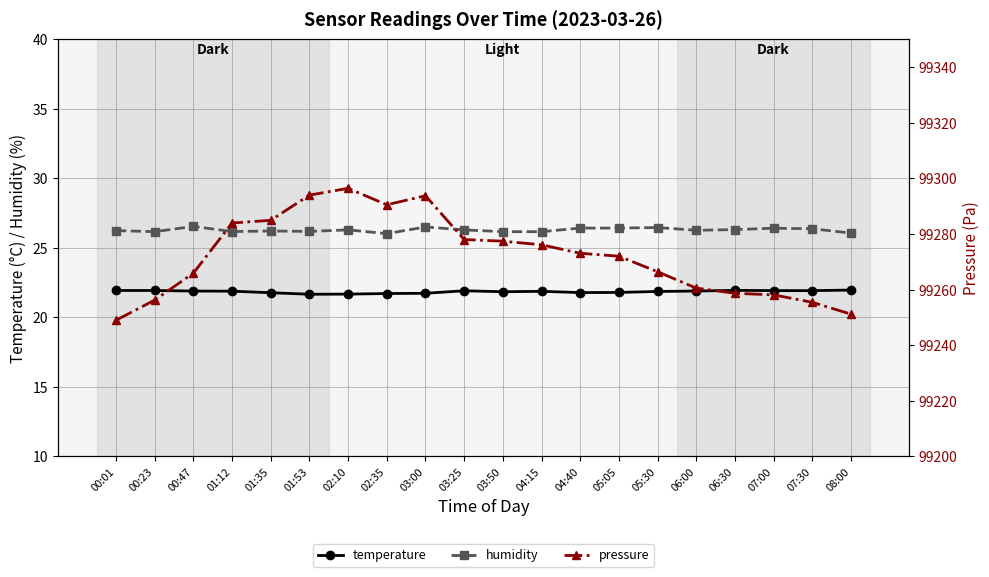

At 03:00, list the series in order from smallest to largest.

temperature, humidity, pressure